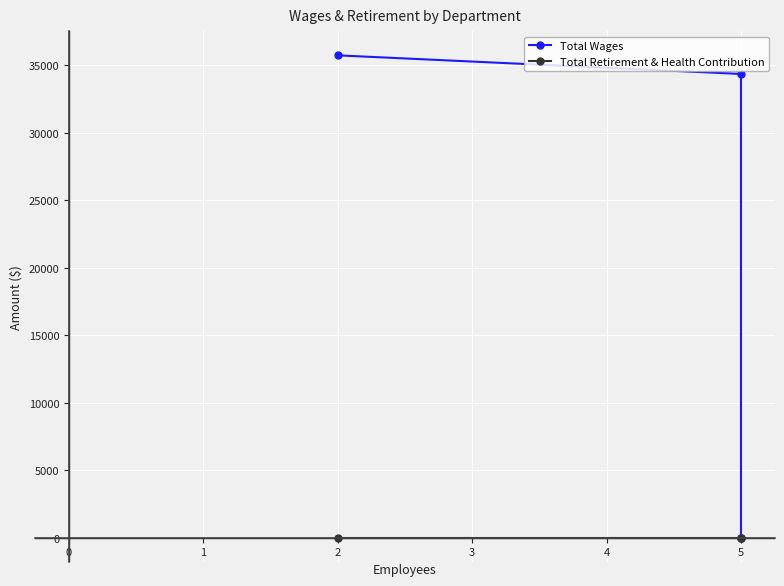

How many lines are shown in the chart?

2